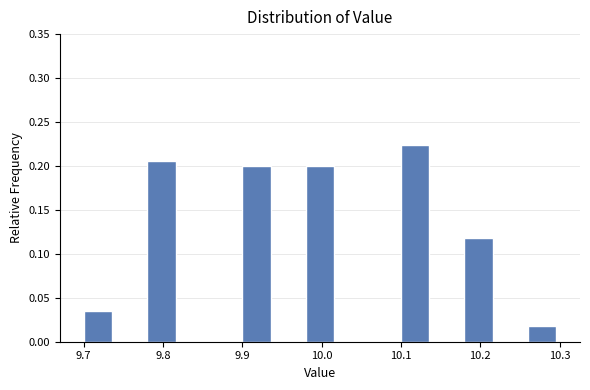

Over which range of the x-axis is the bar tallest?

10.10 to 10.14